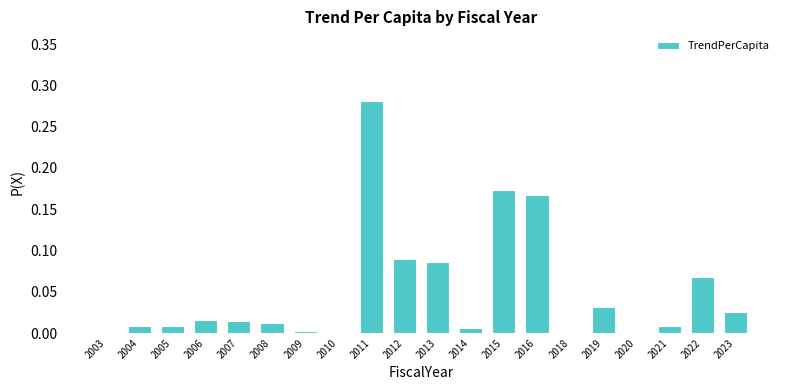

What is the sum of all values?

1.0